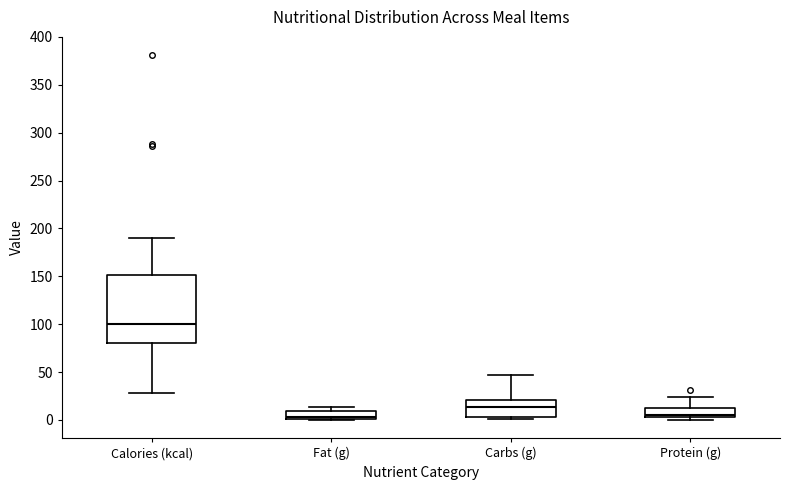

Reading left to right, read every box against the y-axis: the position of its median line, the range the box covers, and the ends of its whiskers. The values are not printed on the chart, so give them approximately, as read against the axis.

Calories (kcal): median 100, box 80 to 150, whiskers 30 to 190
Fat (g): median 5, box 0 to 10, whiskers 0 to 15
Carbs (g): median 15, box 5 to 20, whiskers 0 to 45
Protein (g): median 5 (just above the box's lower edge), box 5 to 15, whiskers 0 to 25